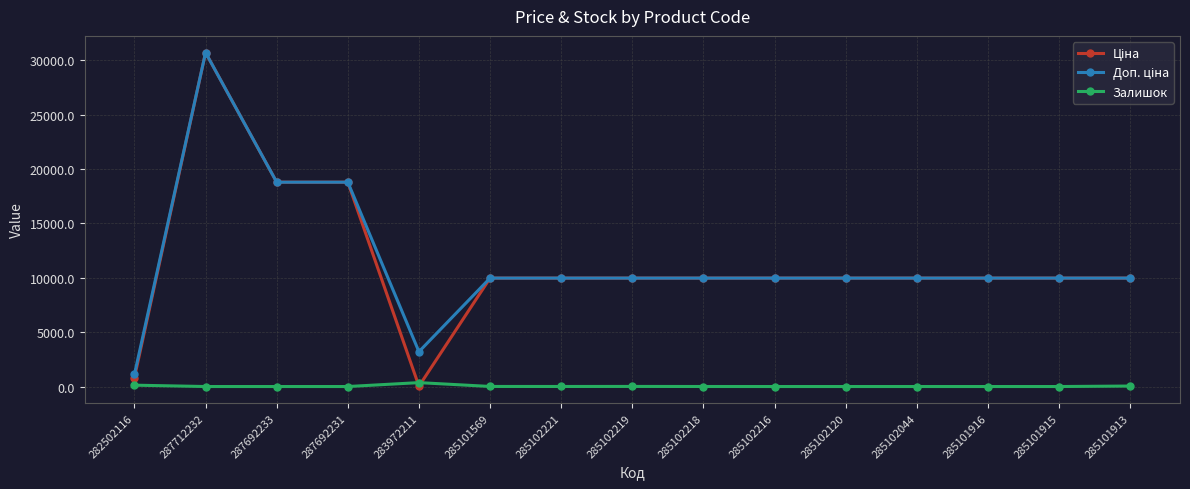

Which label corresponds to the largest value in the chart?

287712232